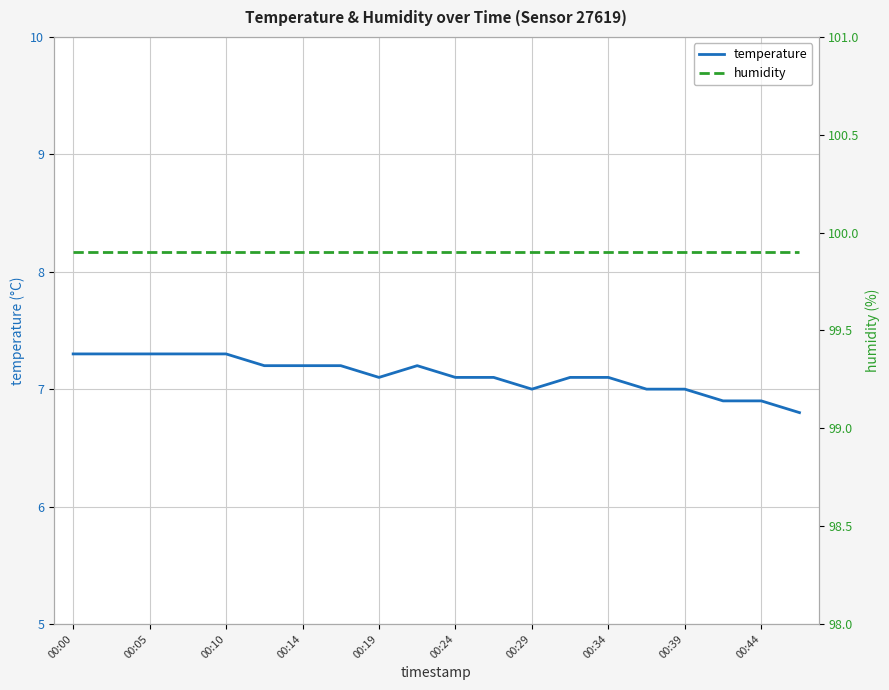

The value of temperature at 19 is 6.8. True or false?

True